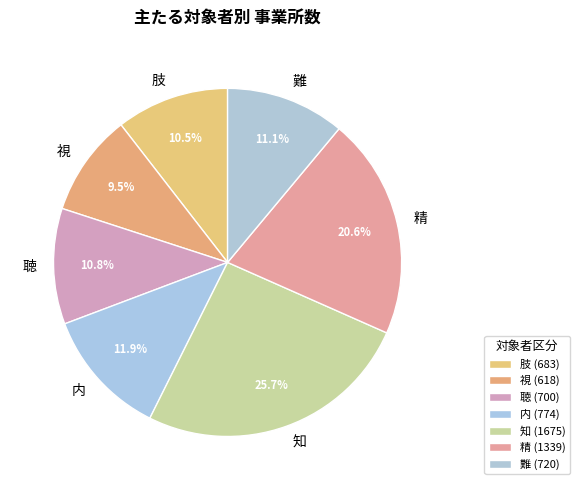

To the nearest percent, what is the average slice percentage?

14%